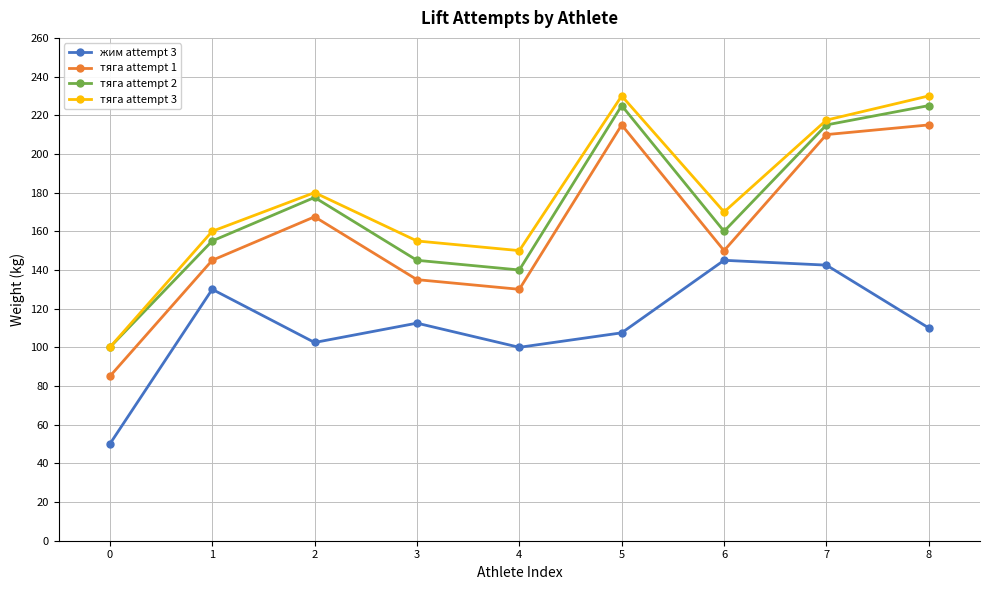

In жим attempt 3, how many points are lower than both neighbors (excluding endpoints)?

2